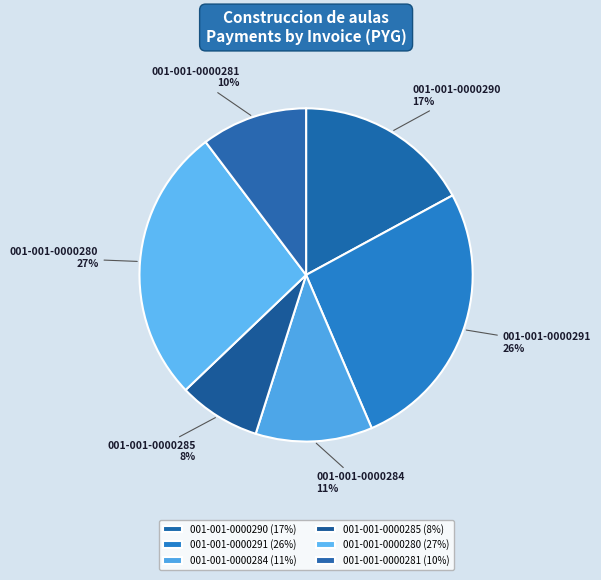

Do 001-001-0000284 and 001-001-0000285 together represent more than half of the pie?

No